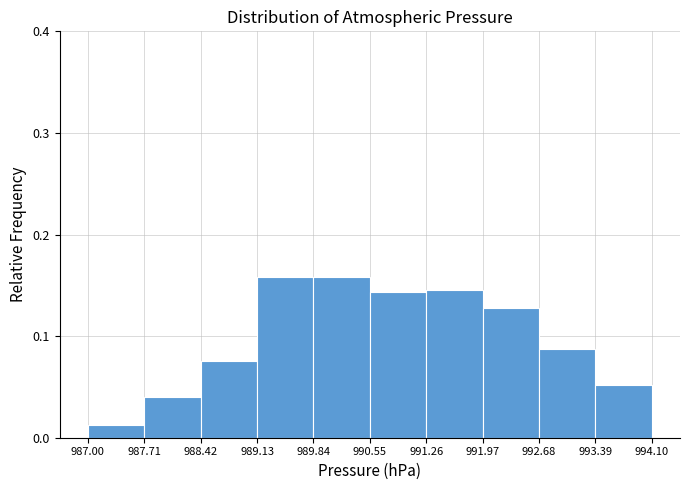

Reading left to right, list every bar in this chart as the range it spans on the x-axis followed by its height. The values are not printed on the chart, so give them approximately, as read against the axis.

987.00 to 987.71: 0.01
987.71 to 988.42: 0.04
988.42 to 989.13: 0.08
989.13 to 989.84: 0.16
989.84 to 990.55: 0.16
990.55 to 991.26: 0.14
991.26 to 991.97: 0.15
991.97 to 992.68: 0.13
992.68 to 993.39: 0.09
993.39 to 994.10: 0.05